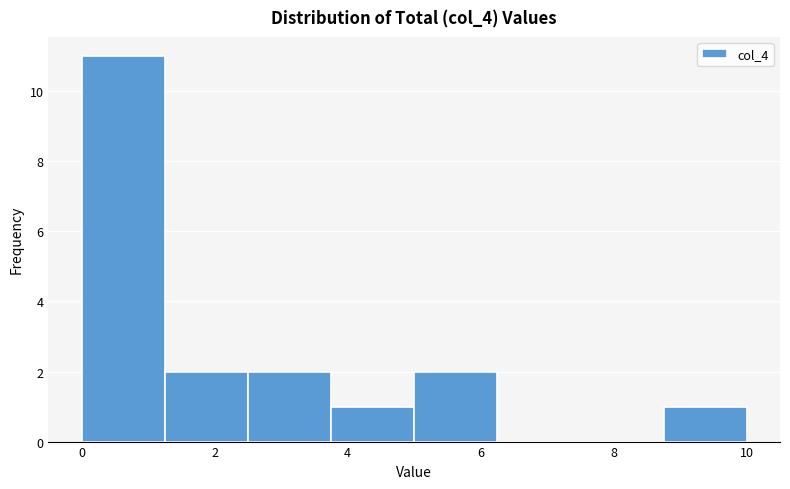

Reading left to right, transcribe this chart: for each bar, give the range it covers on the x-axis and its height. Neither the bar edges nor the heights are printed on the chart, so give them approximately, as read against the axes.

0.00 to 1.25: 11
1.25 to 2.50: 2
2.50 to 3.75: 2
3.75 to 5.00: 1
5.00 to 6.25: 2
6.25 to 7.50: 0
7.50 to 8.75: 0
8.75 to 10.00: 1